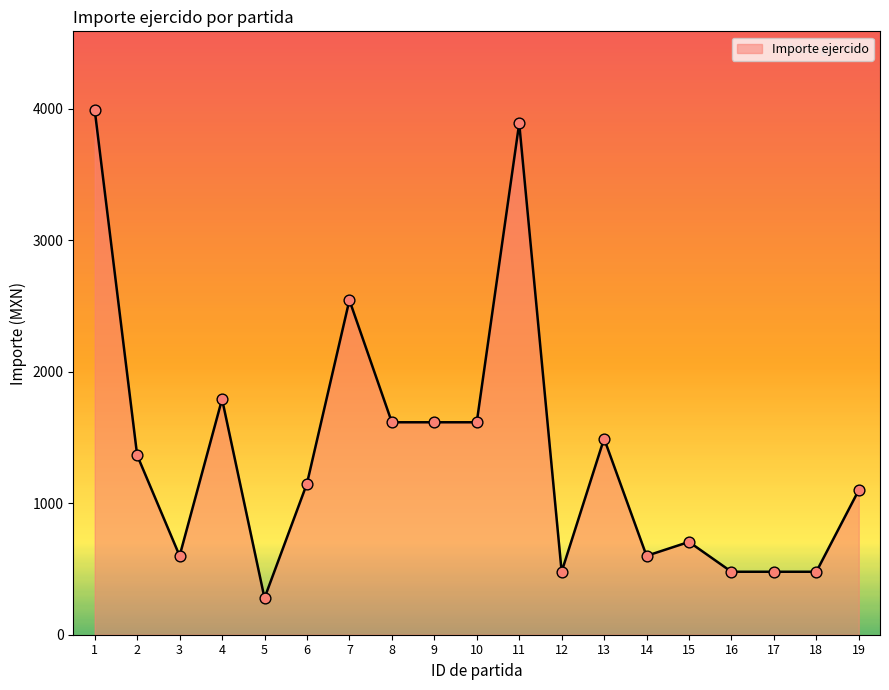

Approximately how many times larger is the value at 4 compared to 8?

1.1